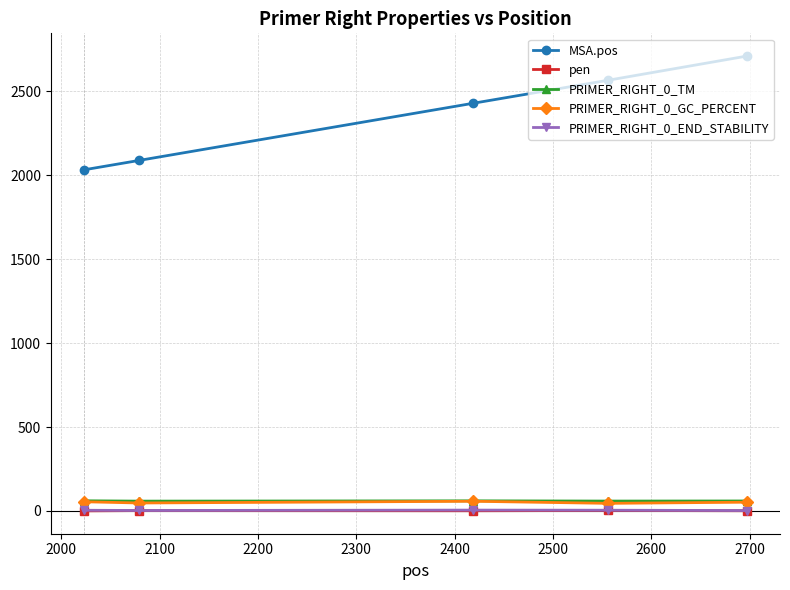

At how many categories does at least one series exceed 390?

5